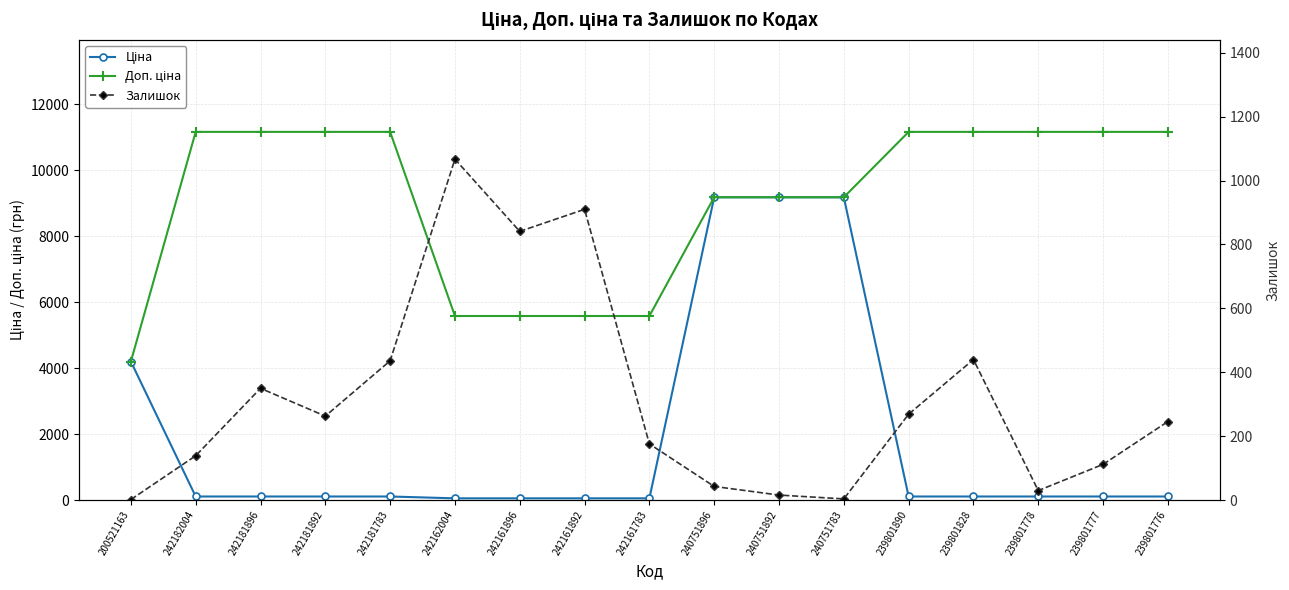

What is the label of the 14th point from the right?

242181892